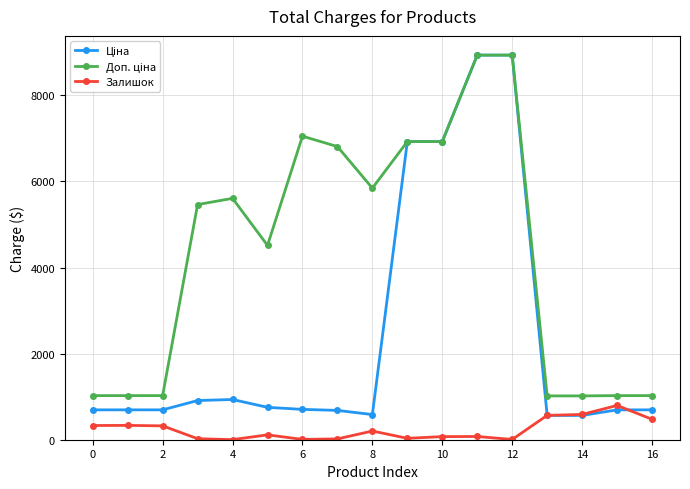

How many distinct data groups are displayed?

3